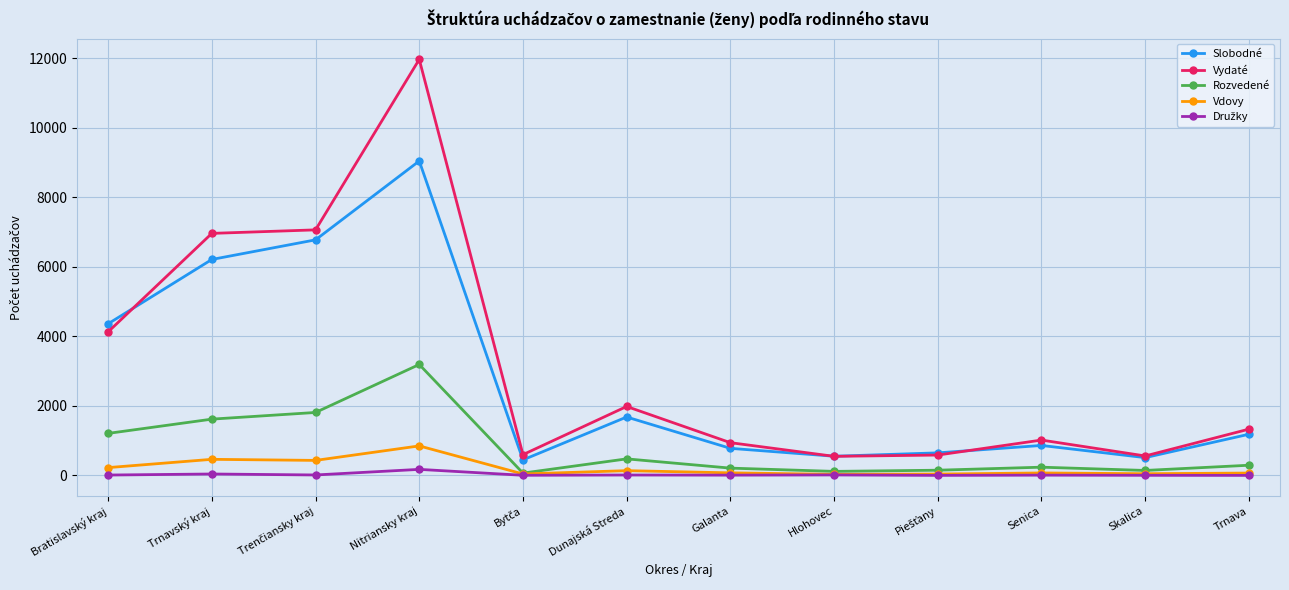

Is the value of Vydaté at Bratislavský kraj greater than the value of Rozvedené at Skalica?

Yes